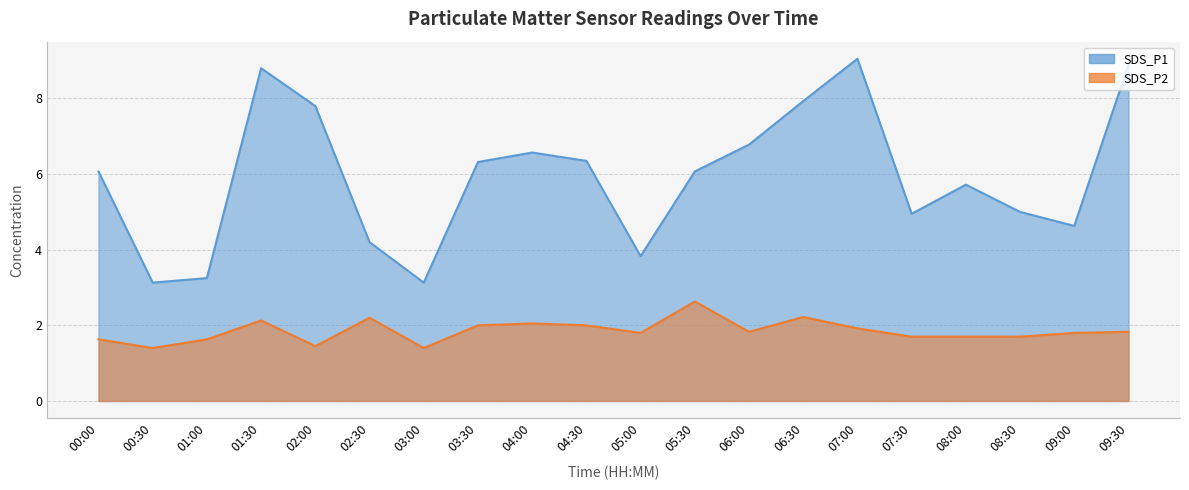

True or false: SDS_P1 and SDS_P2 intersect in this chart.

False